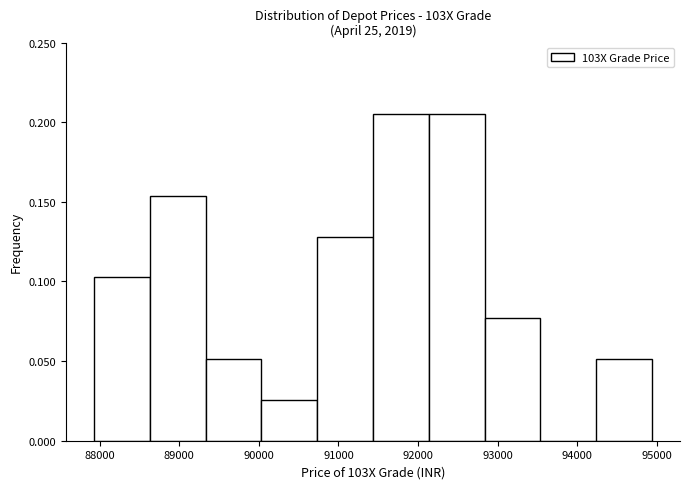

What is the height of the bar covering 92800 to 93500 on the x-axis? Neither the bar edges nor the heights are printed on the chart, so give them approximately, as read against the axes.

0.075